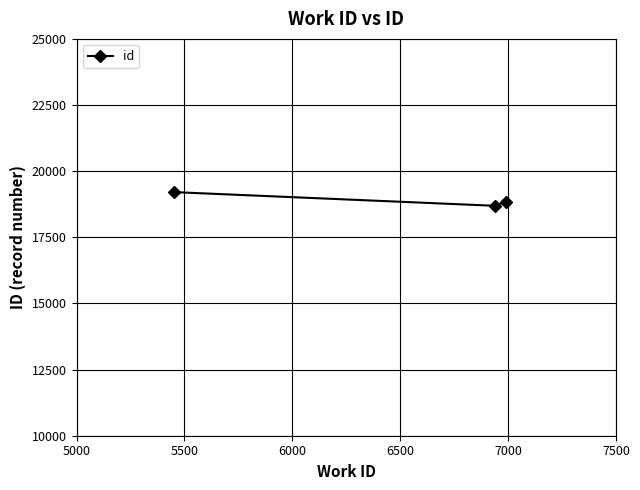

Reading left to right, what are all the values shown in this chart?

19208	18691	18847